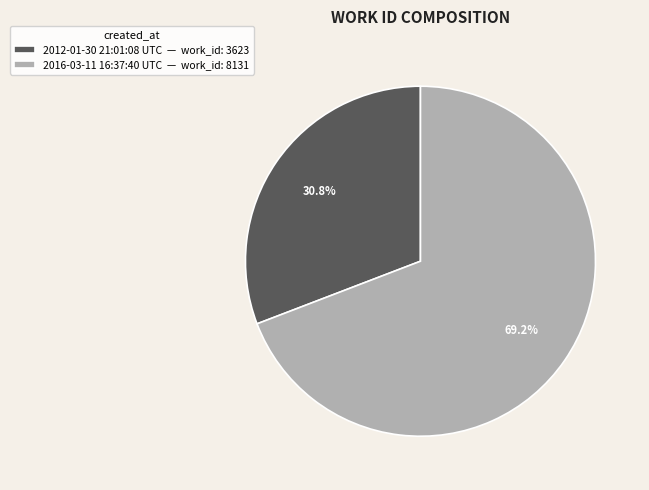

To the nearest percent, what is the difference between the largest and smallest slice percentages?

38%